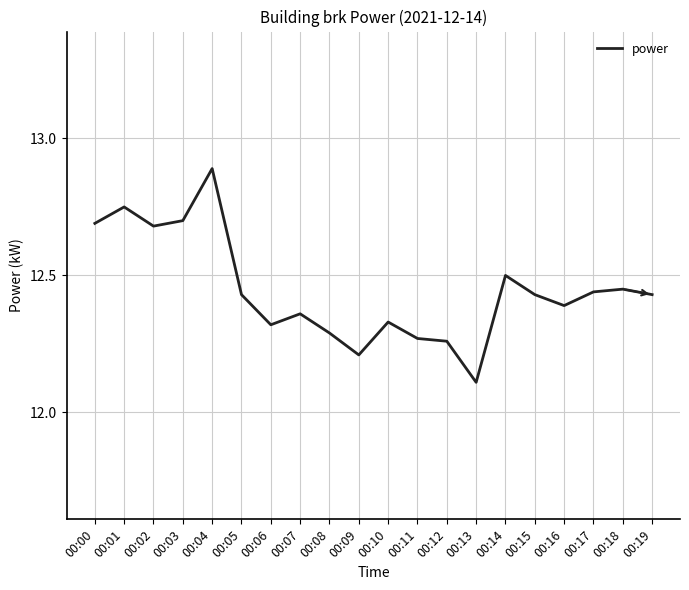

Is this an area chart (filled region under the line)?

No